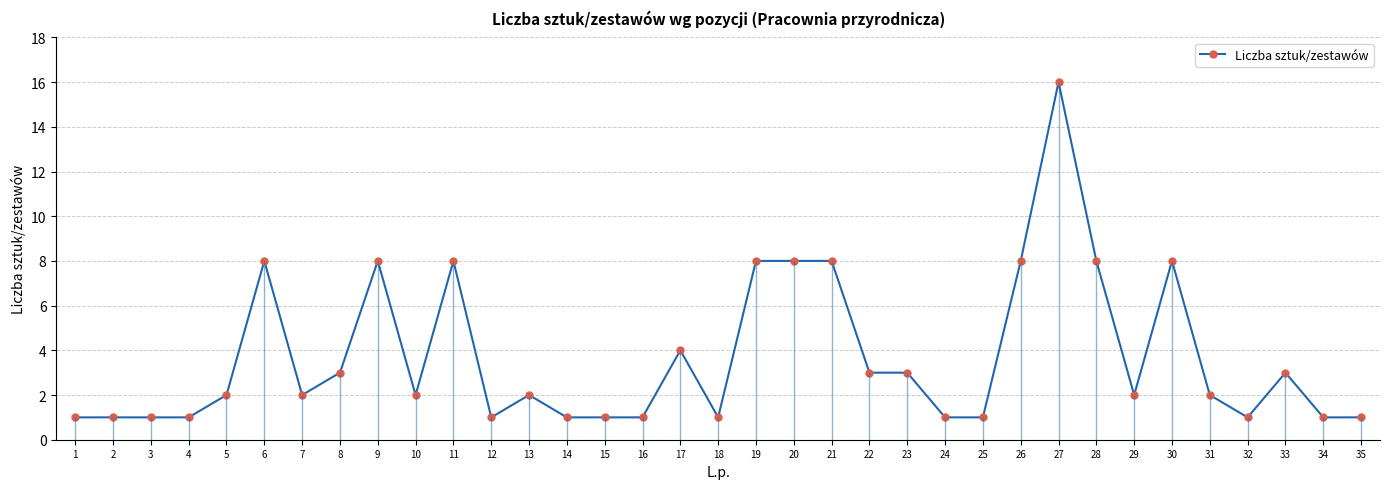

How many values exceed 2?

15